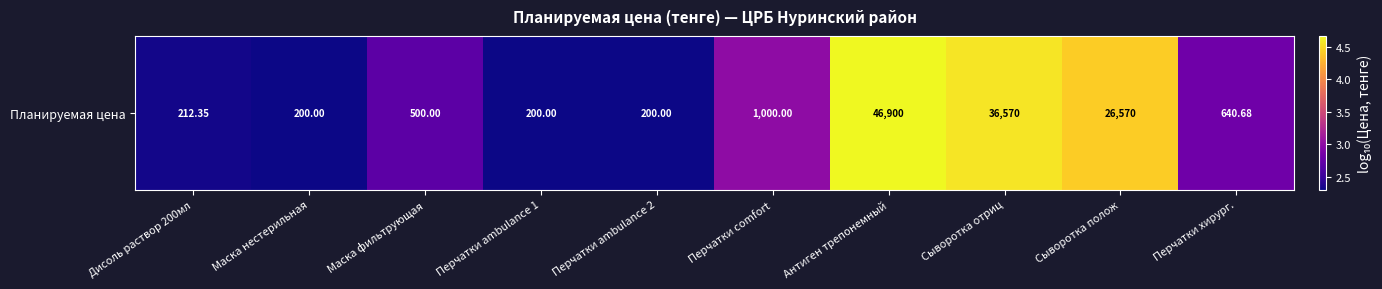

List the labels in order of value, smallest first.

Маска нестерильная, Перчатки ambulance 1, Перчатки ambulance 2, Дисоль раствор 200мл, Маска фильтрующая, Перчатки хирург., Перчатки comfort, Сыворотка полож, Сыворотка отриц, Антиген трепонемный